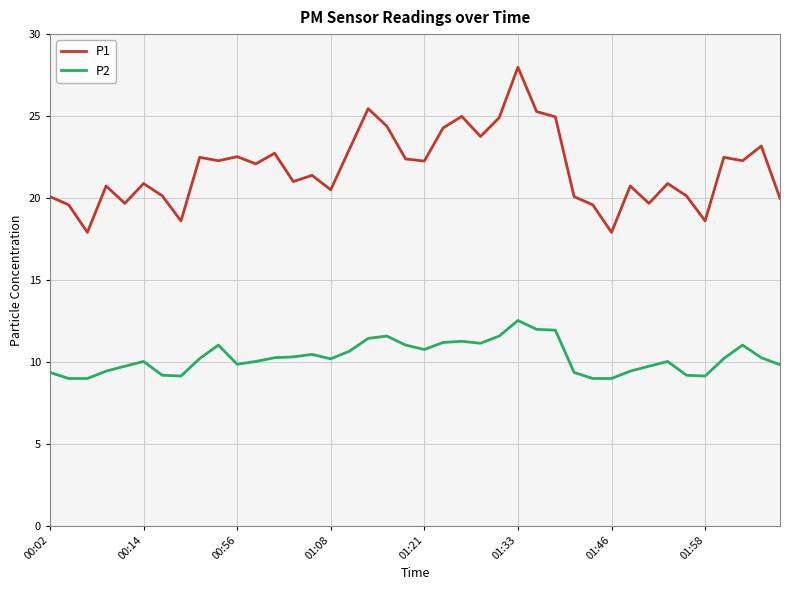

True or false: P1 and P2 intersect in this chart.

False